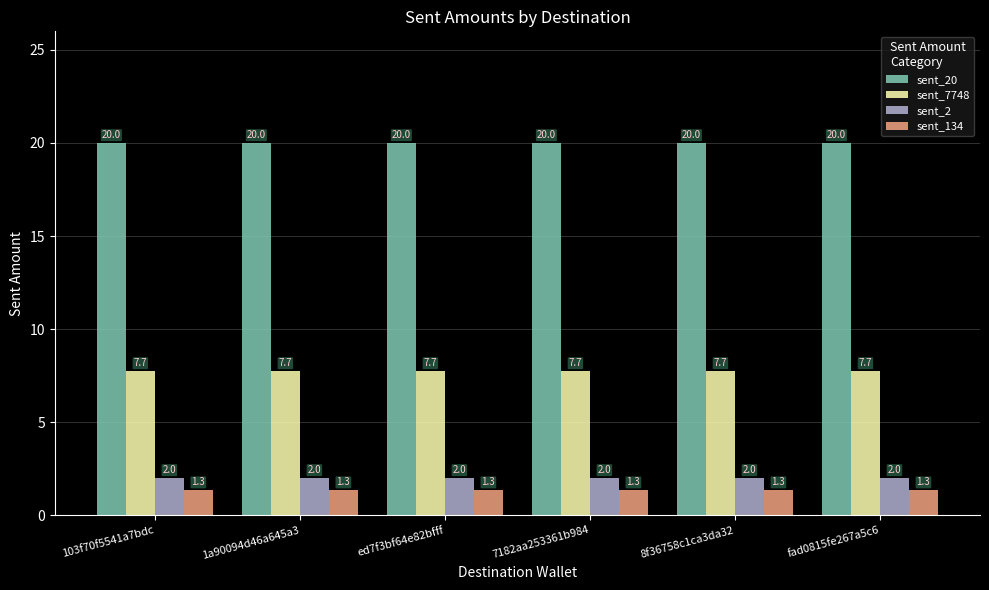

Is the value of sent_2 at ed7f3bf64e82bfff greater than the value of sent_134 at fad0815fe267a5c6?

Yes